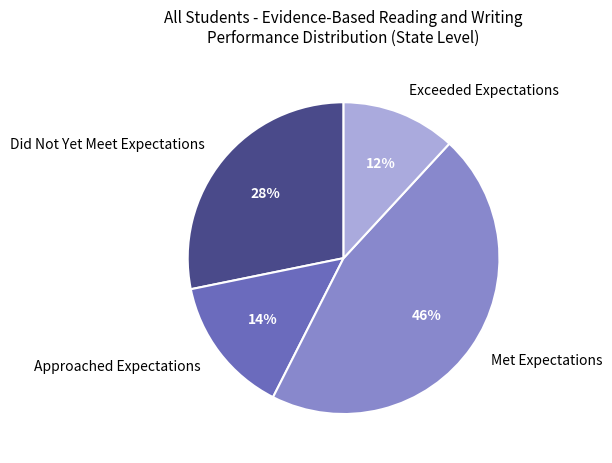

To the nearest percent, what is the difference between the largest and smallest slice percentages?

34%